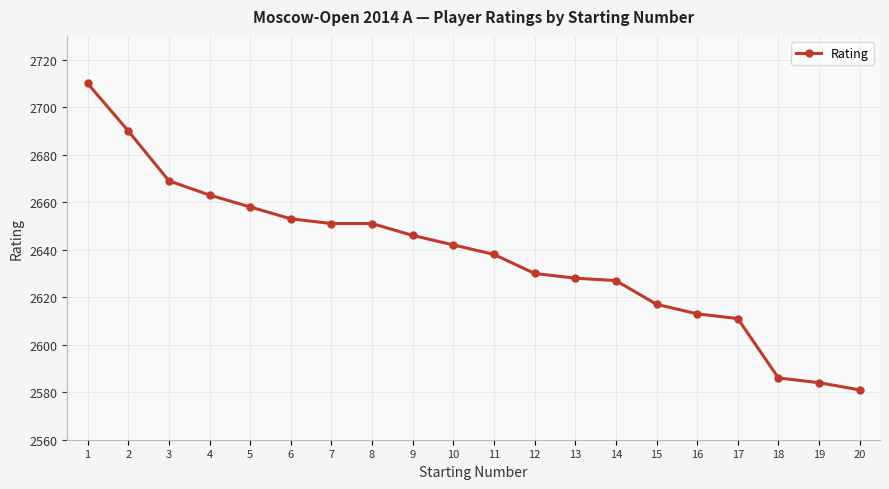

How many lines are shown in the chart?

1